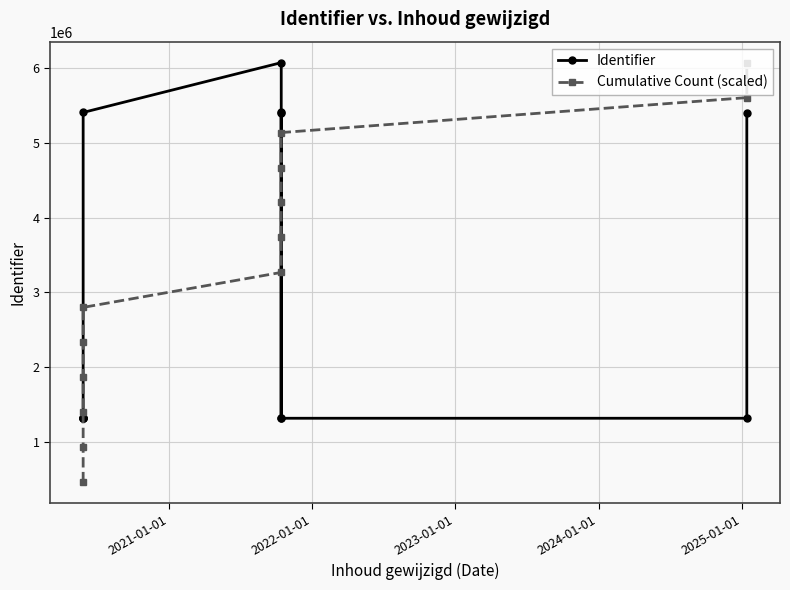

Where do Identifier and Cumulative Count (scaled) first cross each other?

2021-01-01 and 2022-01-01